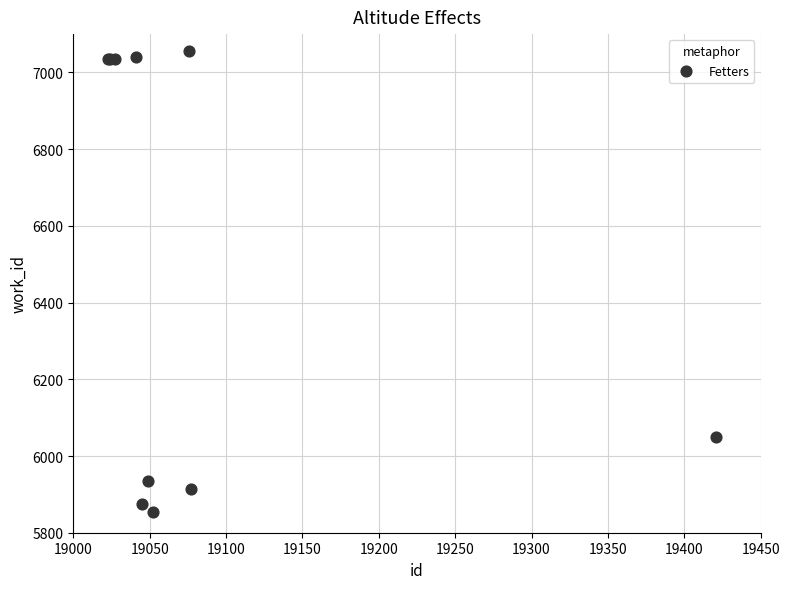

What Y value in the scatter plot is closest to 6455?

6050